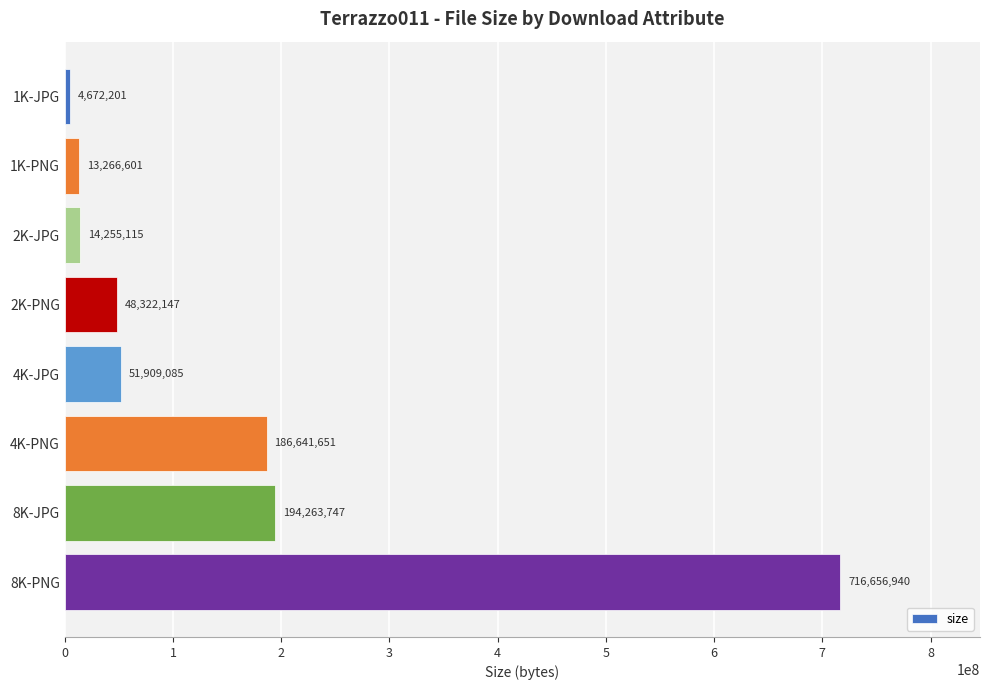

Where is the data nearest to the value 360664570?

8K-JPG